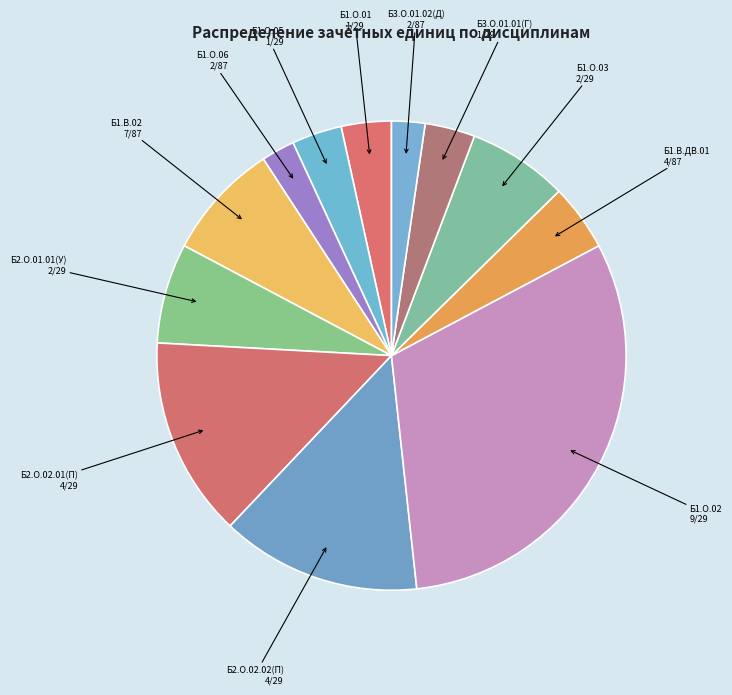

What is the largest slice in the pie chart?

Б1.О.02